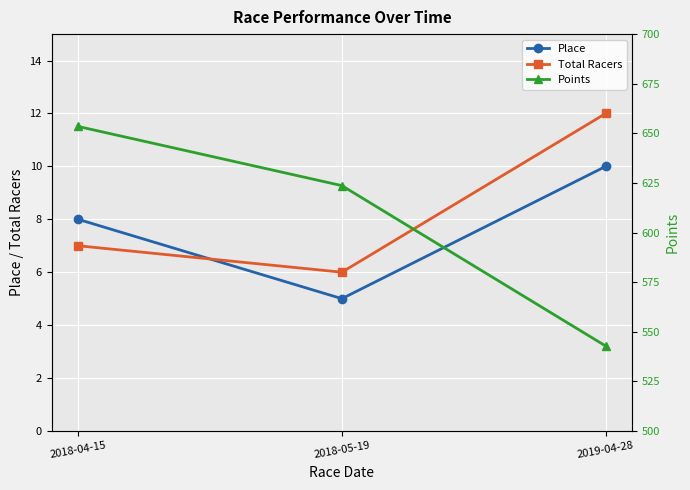

What is the difference between the maximum and second lowest values in the Points series?

29.8